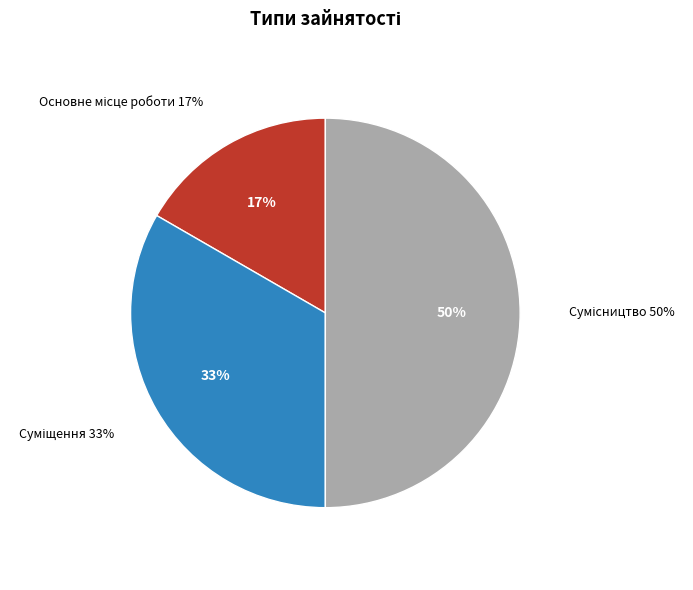

What is the ratio of the value at Основне місце роботи to the value at Суміщення?

0.5